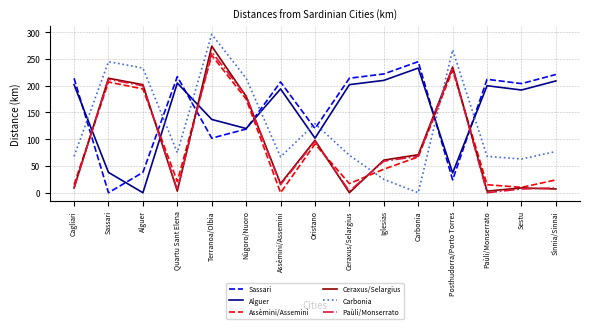

What position from the left is Sestu?

14